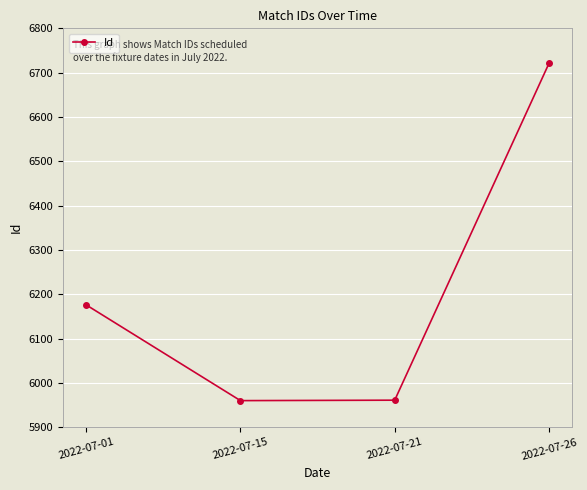

How many lines are shown in the chart?

1